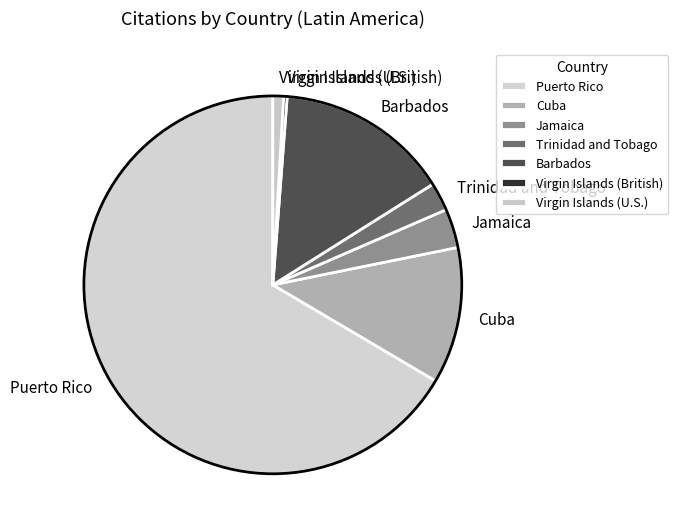

Which slice represents more than half of the pie?

Puerto Rico